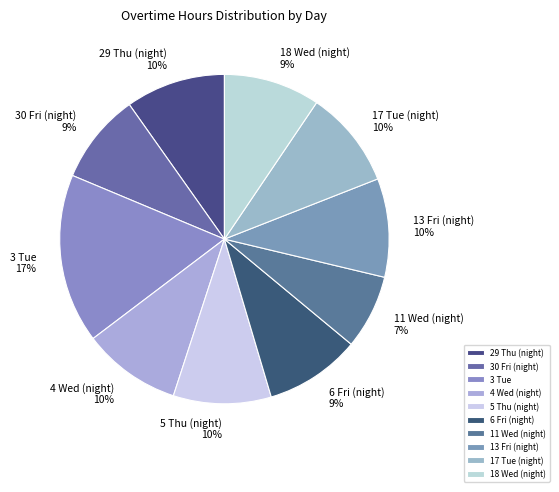

Is the sum of 11 Wed (night) and 18 Wed (night) greater than half?

No